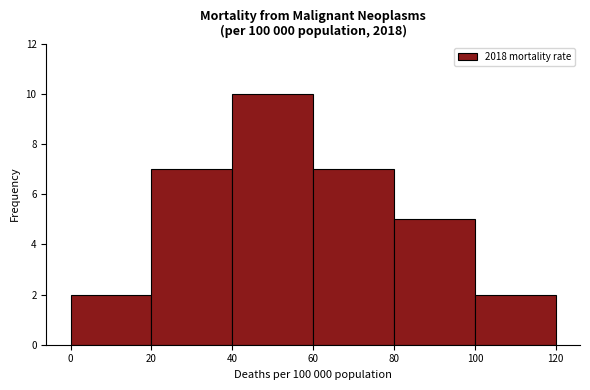

What is the height of the bar covering 40 to 60 on the x-axis? The values are not printed on the chart, so give them approximately, as read against the axis.

10